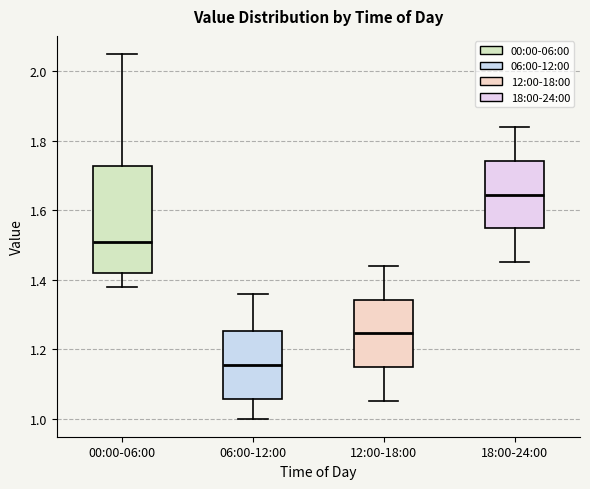

Where does the upper whisker of the box for 00:00-06:00 end on the y-axis? The values are not printed on the chart, so give them approximately, as read against the axis.

2.06